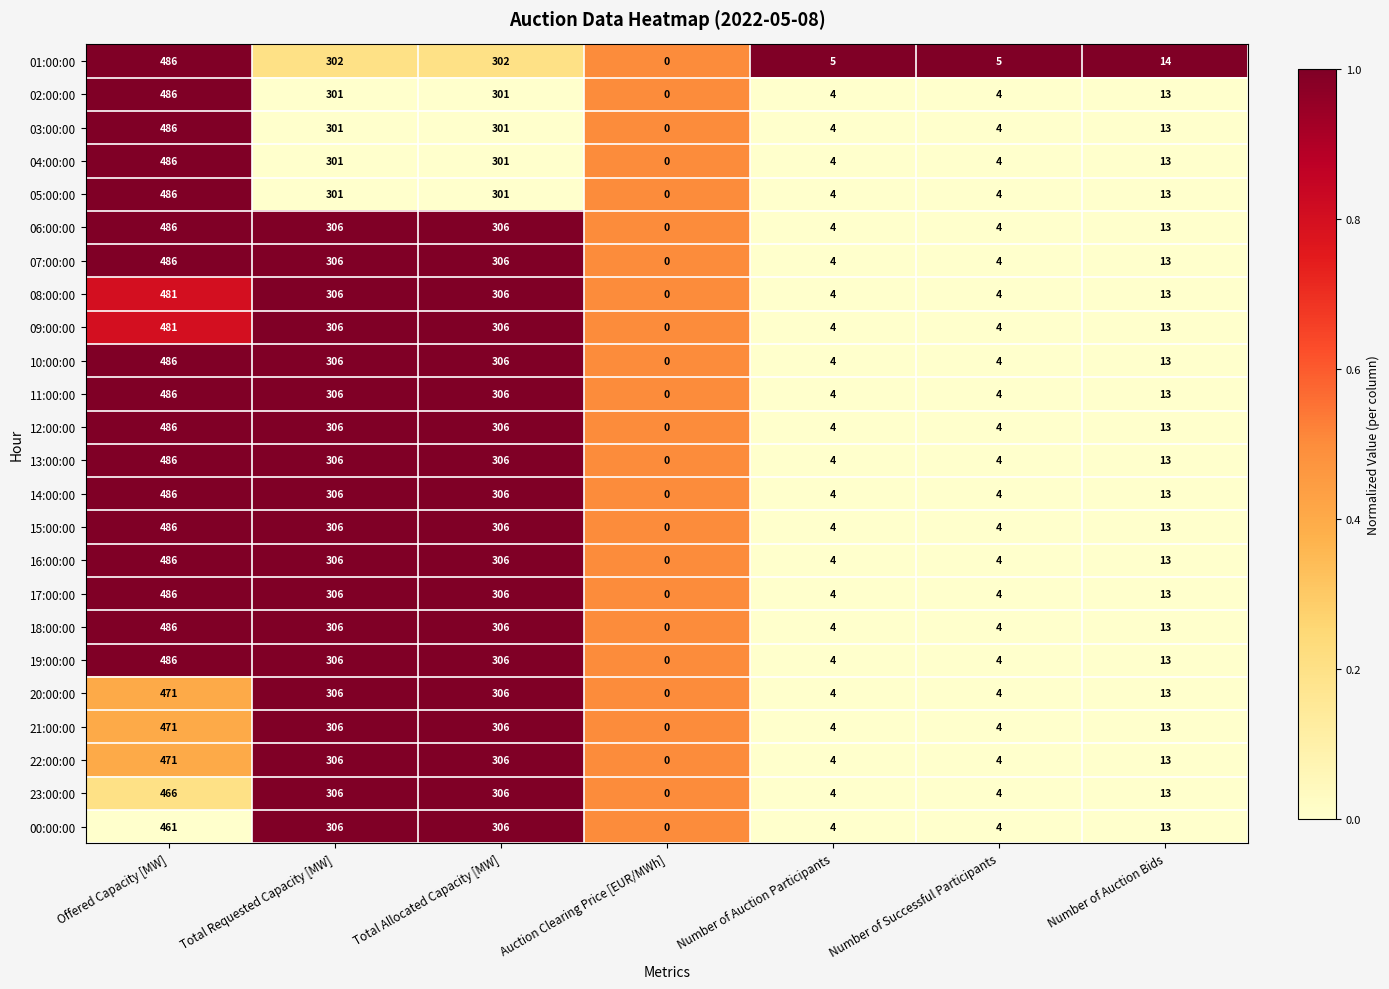

What is the spread (max minus min) of values at Total Allocated Capacity [MW]?

5